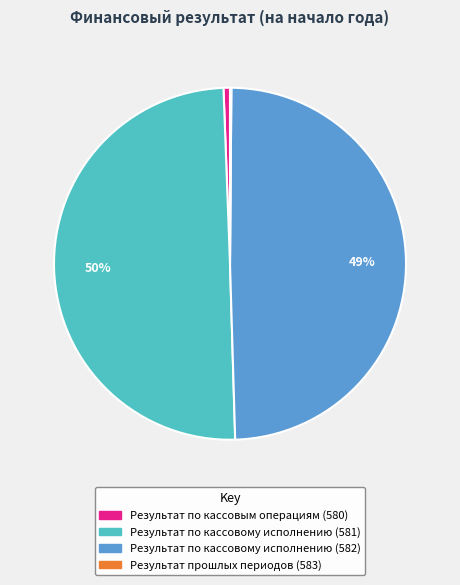

To the nearest percent, what is the difference between the largest and smallest slice percentages?

50%